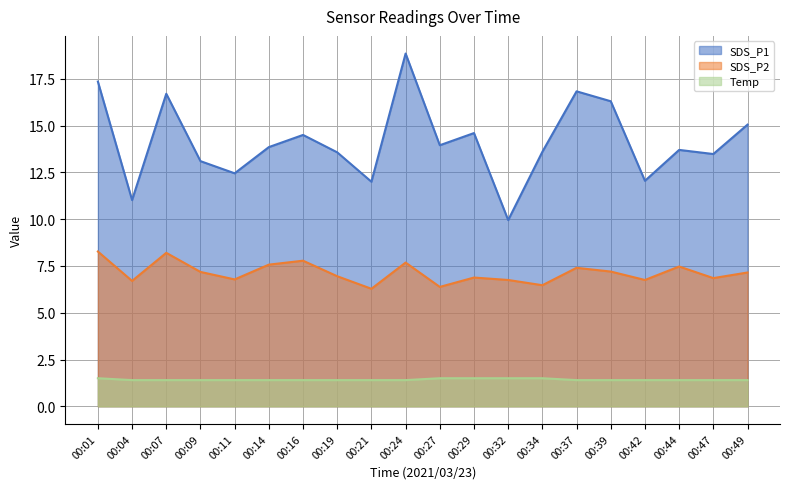

List the labels in order of SDS_P1 value, largest first.

00:24, 00:01, 00:37, 00:07, 00:39, 00:49, 00:29, 00:16, 00:27, 00:14, 00:44, 00:34, 00:19, 00:47, 00:09, 00:11, 00:42, 00:21, 00:04, 00:32